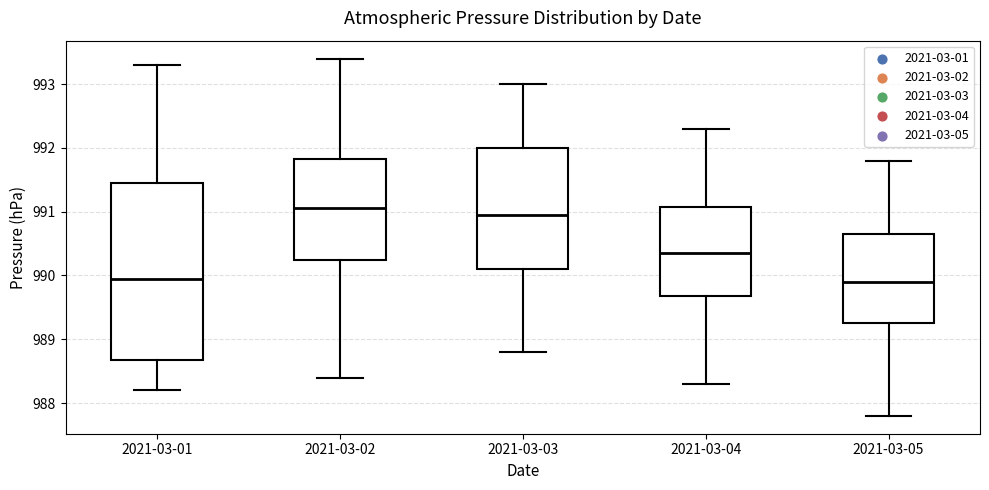

Where does the upper whisker of the box for 2021-03-02 end on the y-axis? The values are not printed on the chart, so give them approximately, as read against the axis.

993.4